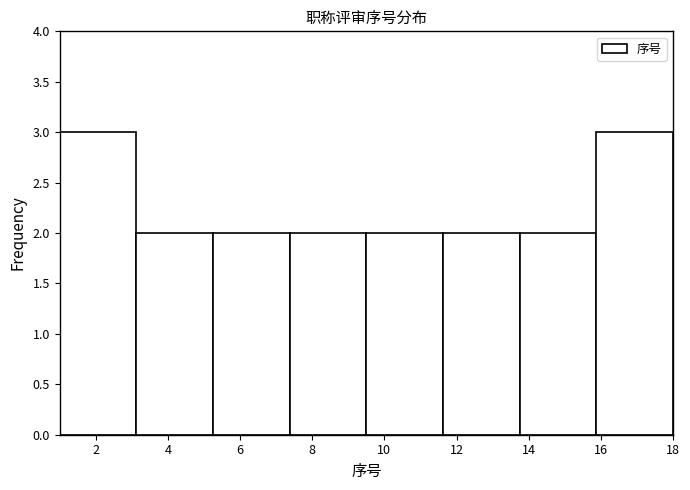

Reading left to right, list every bar in this chart as the range it spans on the x-axis followed by its height. Neither the bar edges nor the heights are printed on the chart, so give them approximately, as read against the axes.

1.0 to 3.2: 3
3.2 to 5.2: 2
5.2 to 7.4: 2
7.4 to 9.6: 2
9.6 to 11.6: 2
11.6 to 13.8: 2
13.8 to 15.8: 2
15.8 to 18.0: 3